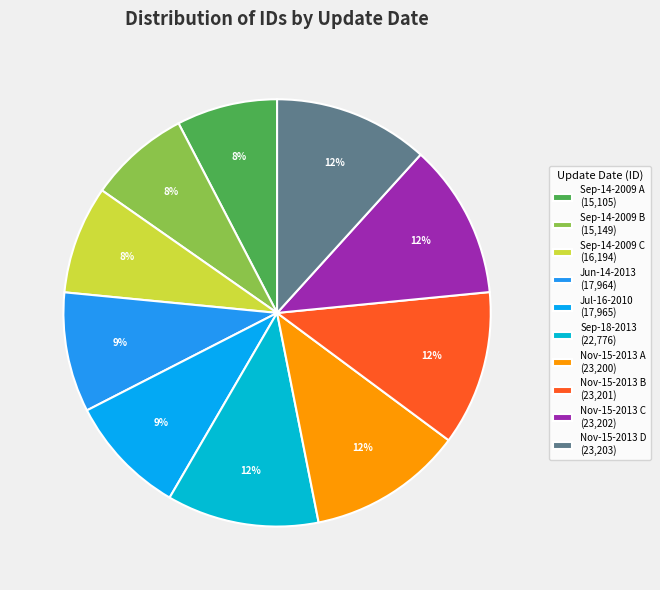

Does any single category account for the majority?

No